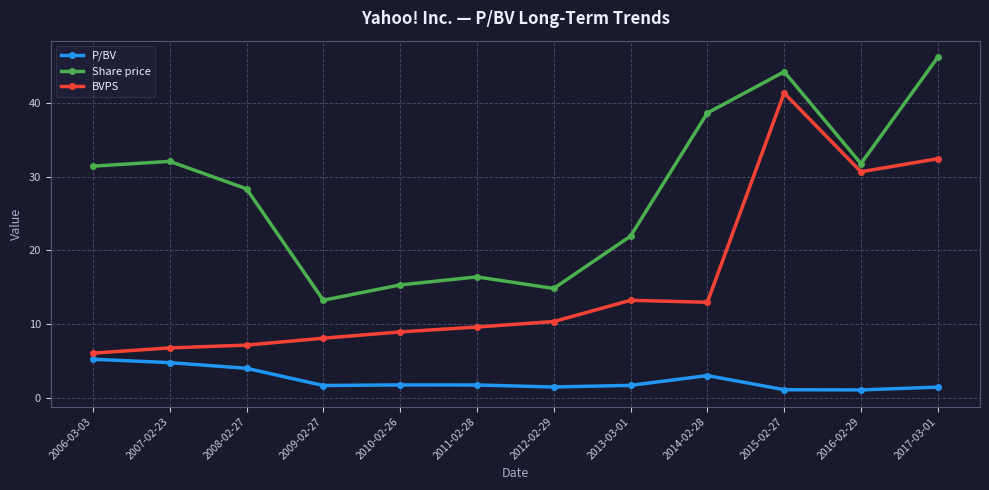

True or false: P/BV has a value of 1.0 at 2016-02-29.

True